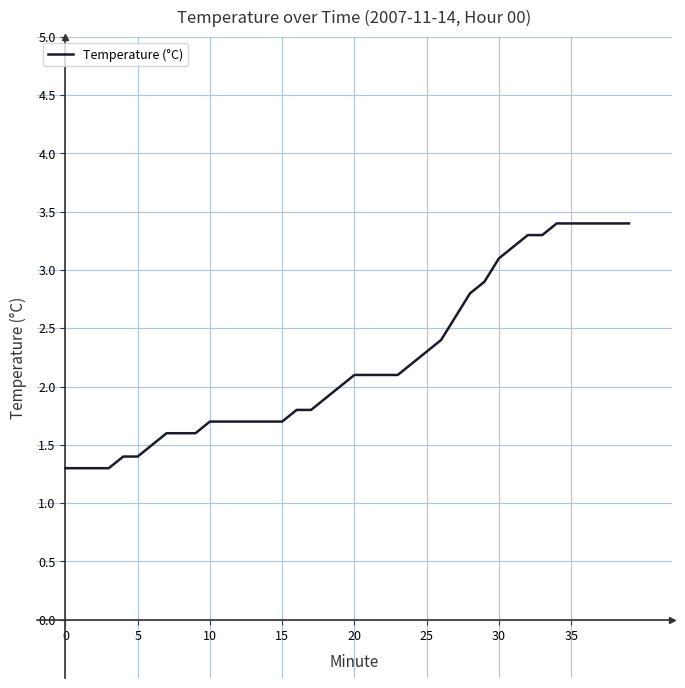

What is the smallest value displayed?

1.3